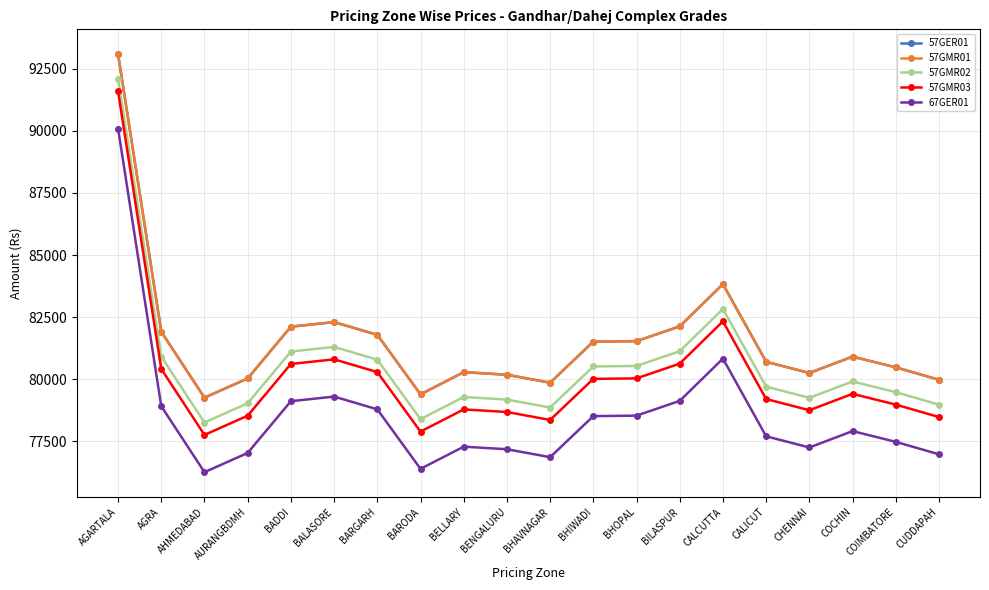

True or false: 57GMR01 and 57GER01 cross at least once.

False